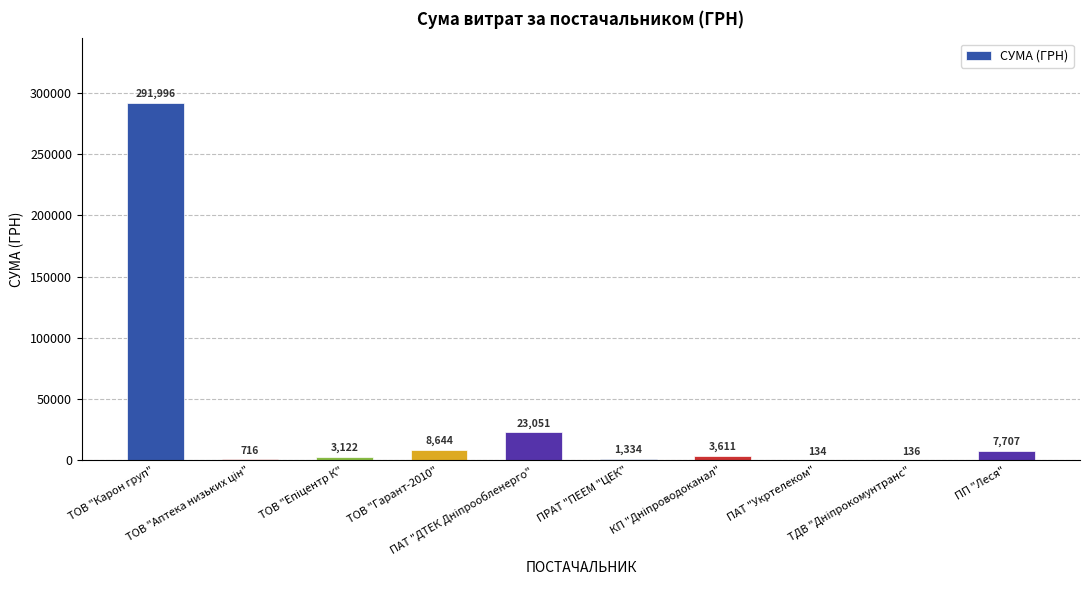

The value at ПАТ "Укртелеком" is 133.9. True or false?

True